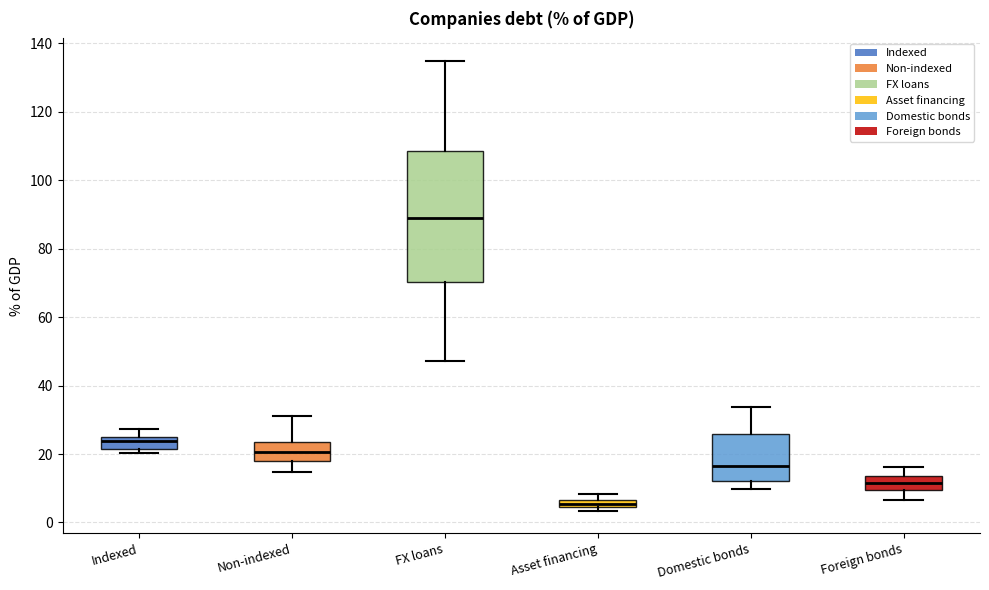

Which box has the lowest median line?

Asset financing